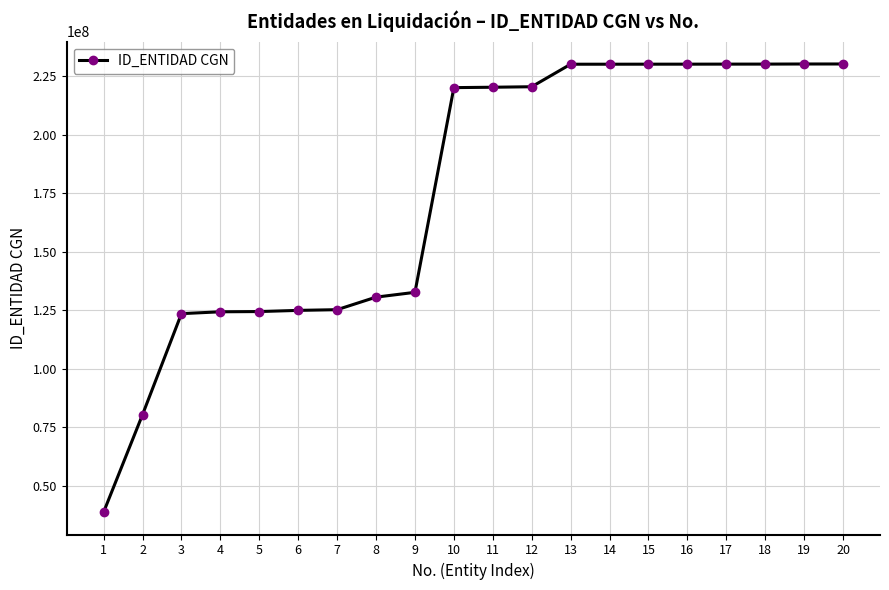

What is the smallest value displayed?

38873000